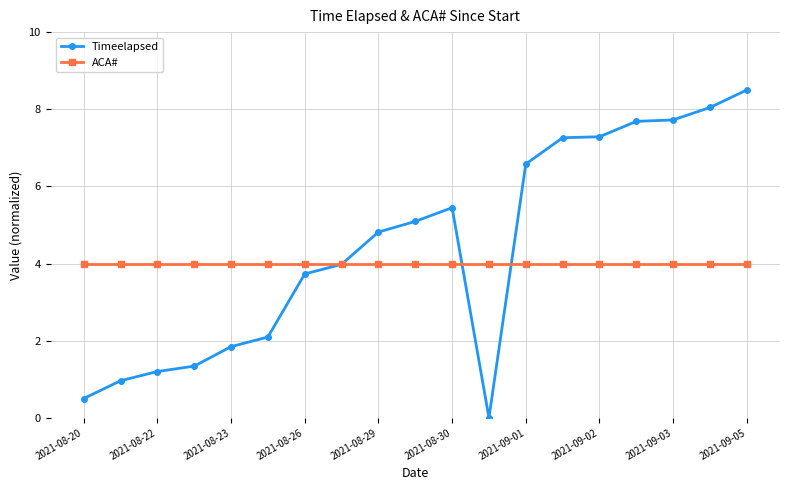

True or false: Timeelapsed has more than 0 interior local peaks.

True